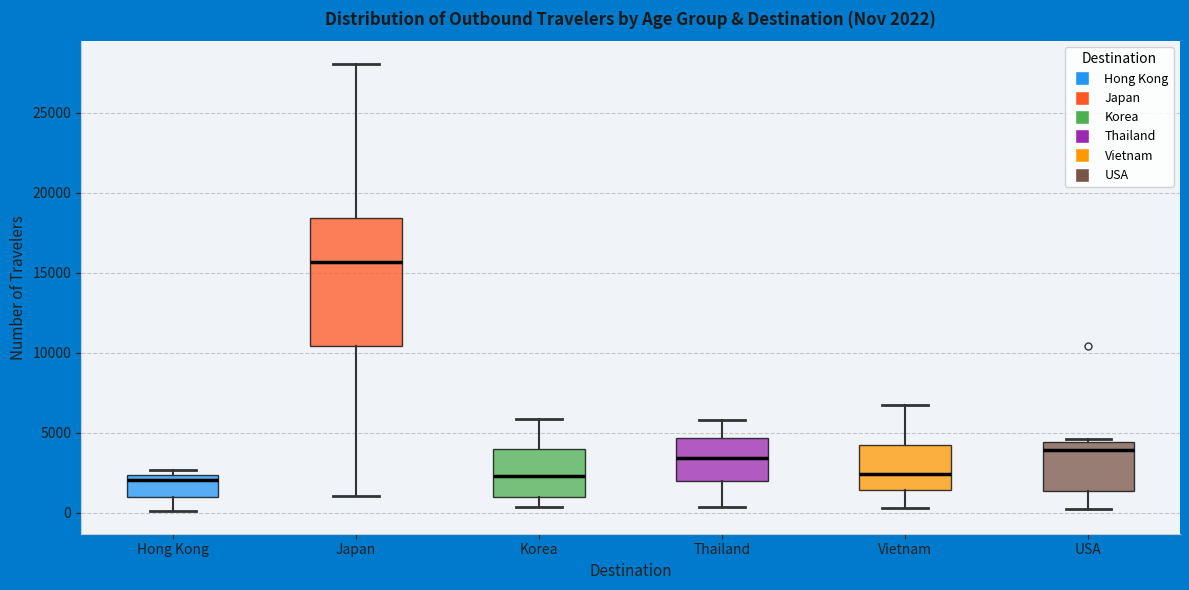

Which box's median line is the highest?

Japan